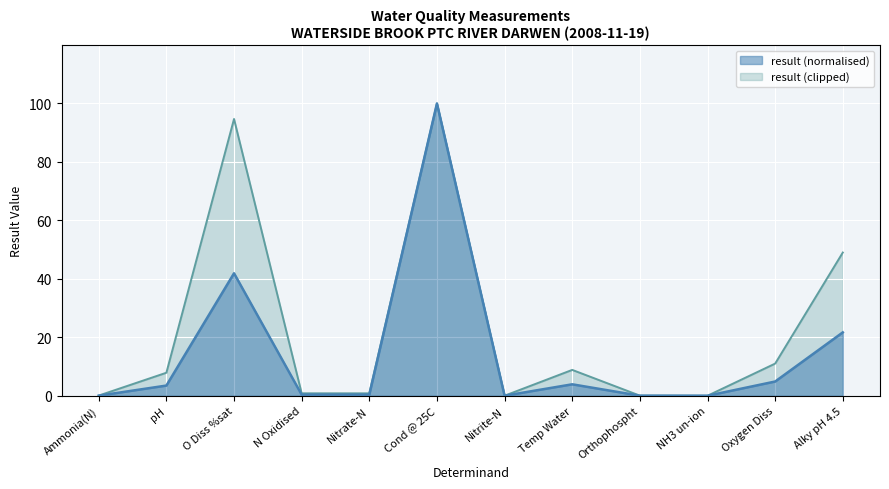

List the labels in order of result (normalised) value, smallest first.

NH3 un-ion, Nitrite-N, Orthophospht, Ammonia(N), Nitrate-N, N Oxidised, pH, Temp Water, Oxygen Diss, Alky pH 4.5, O Diss %sat, Cond @ 25C